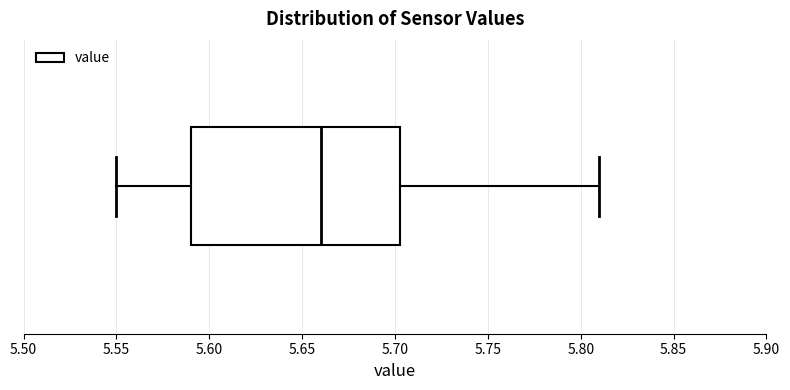

Transcribe this box plot: give where the median line is, the range the box spans, and where the two whiskers end, as read against the x-axis. The values are not printed on the chart, so give them approximately, as read against the axis.

median 5.660, box 5.590 to 5.705, whiskers 5.550 to 5.810